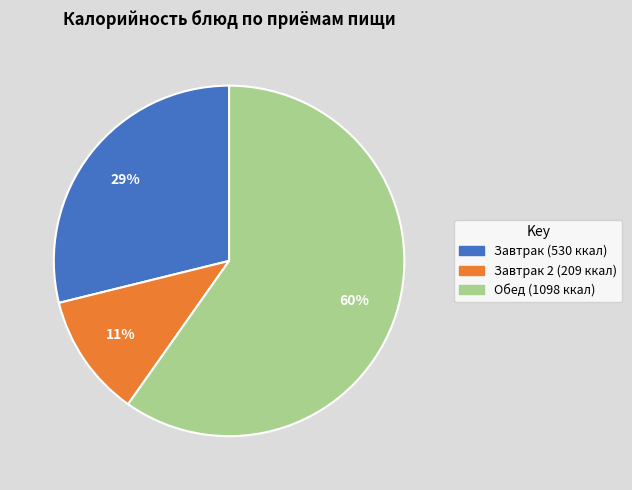

To the nearest percent, what is the average slice percentage?

33%